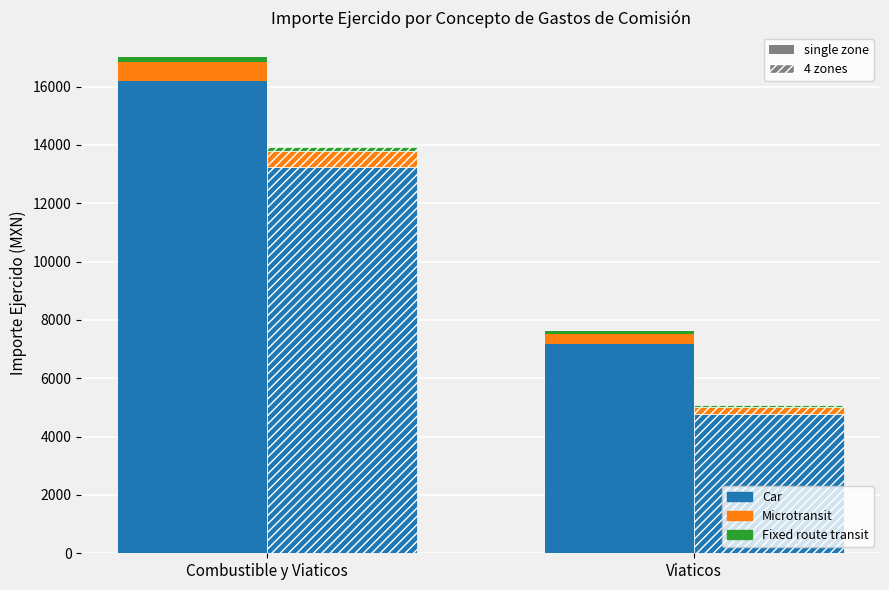

Between Combustible y Viaticos and Viaticos, which is larger?

Combustible y Viaticos